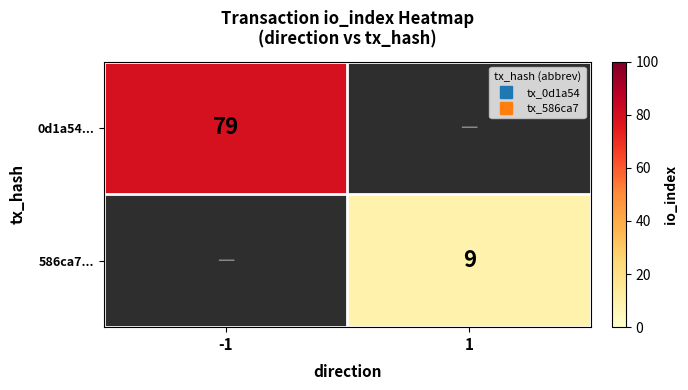

How many series are shown in this chart?

2